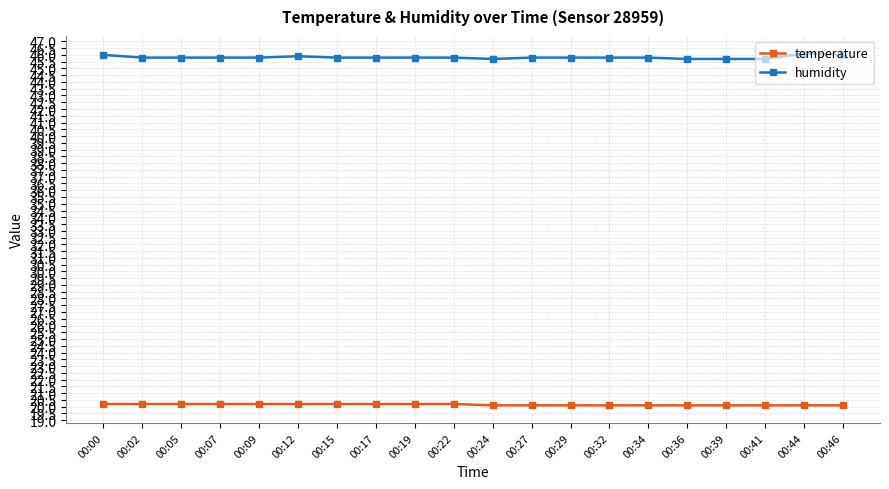

Rank the series by their average value, from highest to lowest.

humidity, temperature